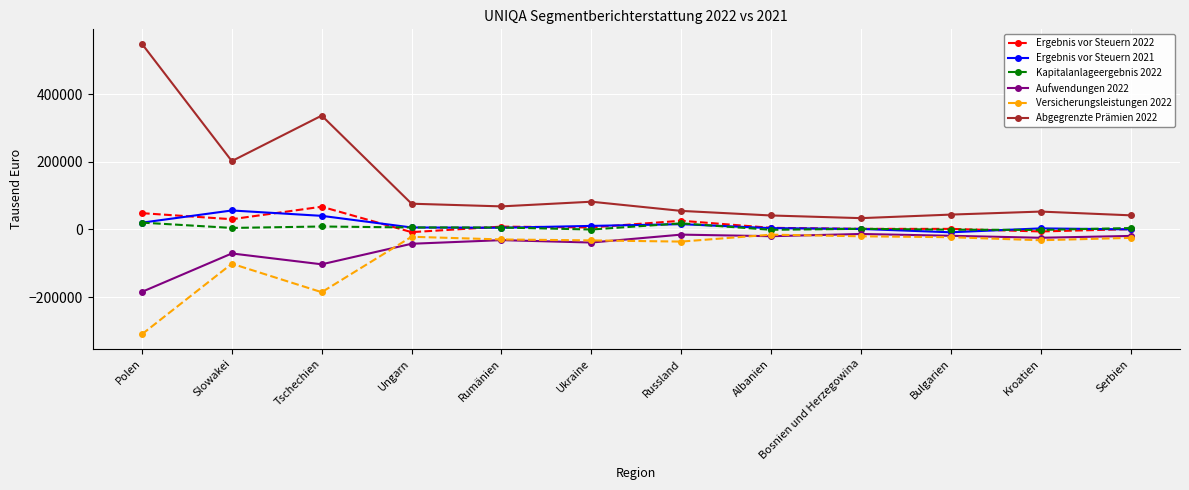

Does the chart display data point markers on the line(s)?

Yes